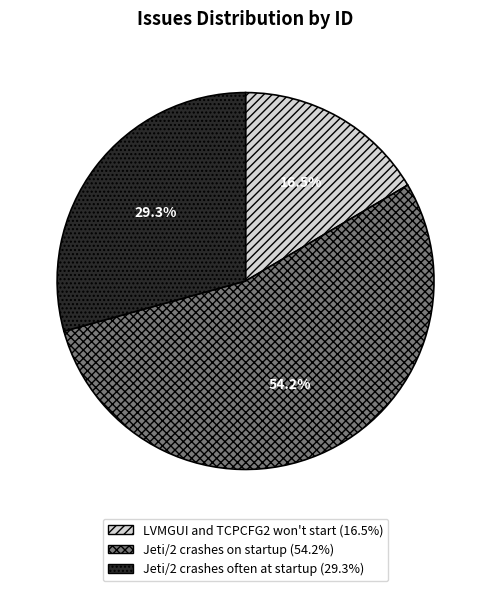

What is the total percentage of Jeti/2 crashes on startup and Jeti/2 crashes often at startup?

83.5%